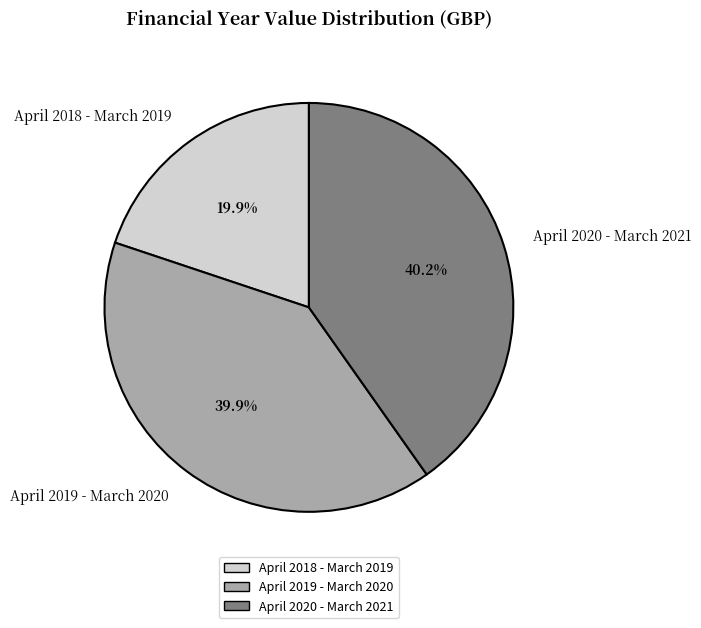

Does April 2019 - March 2020 account for over 50% of the chart?

No